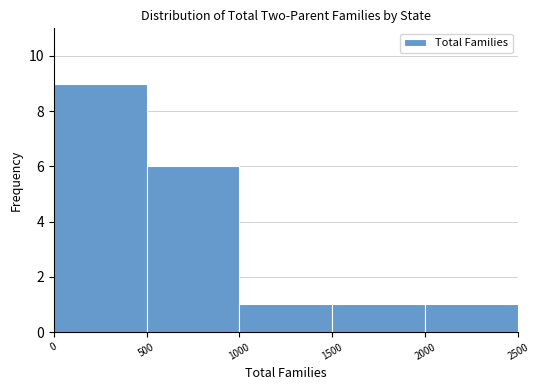

How tall is the bar that spans 1500 to 2000 on the x-axis? The values are not printed on the chart, so give them approximately, as read against the axis.

1